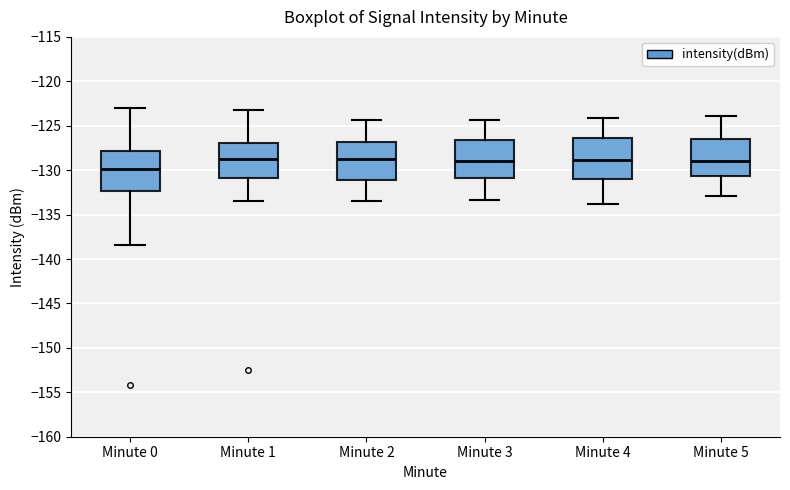

Reading left to right, transcribe this box plot: for each box, give where its median line is, the range the box spans, and where its two whiskers end, as read against the y-axis. The values are not printed on the chart, so give them approximately, as read against the axis.

Minute 0: median -130.0, box -132.5 to -128.0, whiskers -138.5 to -123.0
Minute 1: median -129.0, box -131.0 to -127.0, whiskers -133.5 to -123.5
Minute 2: median -128.5, box -131.0 to -127.0, whiskers -133.5 to -124.5
Minute 3: median -129.0, box -131.0 to -126.5, whiskers -133.5 to -124.5
Minute 4: median -129.0, box -131.0 to -126.5, whiskers -134.0 to -124.0
Minute 5: median -129.0, box -130.5 to -126.5, whiskers -133.0 to -124.0